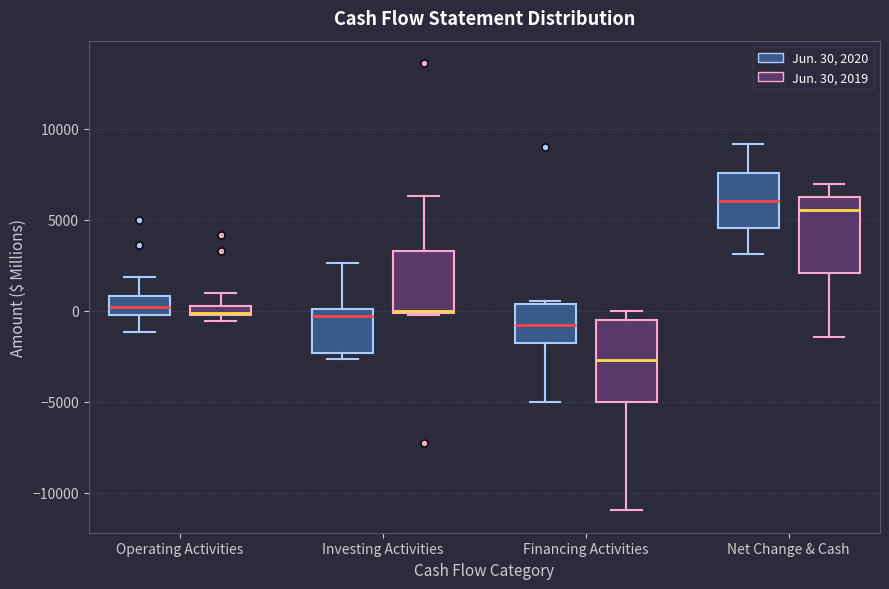

Where is the upper edge of the box for Financing Activities (Jun. 30, 2020) on the y-axis? The values are not printed on the chart, so give them approximately, as read against the axis.

500